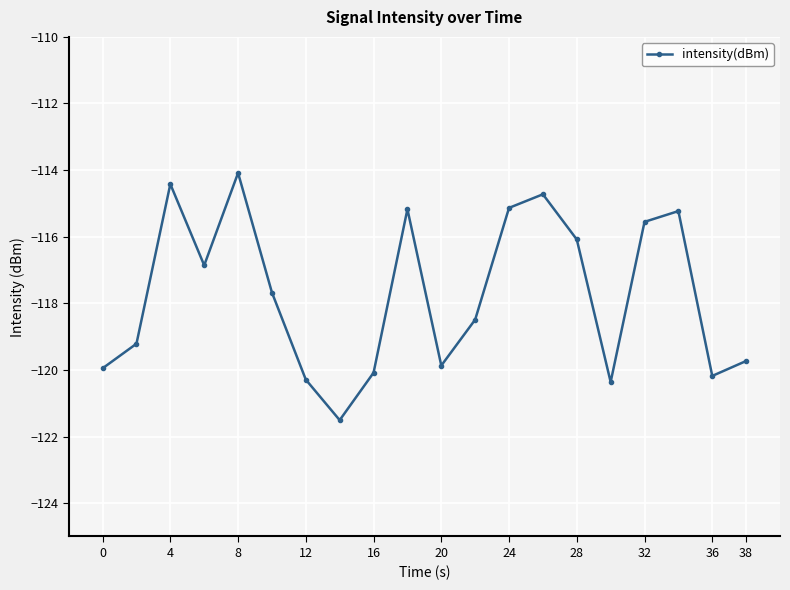

What is the greatest value displayed?

-114.1